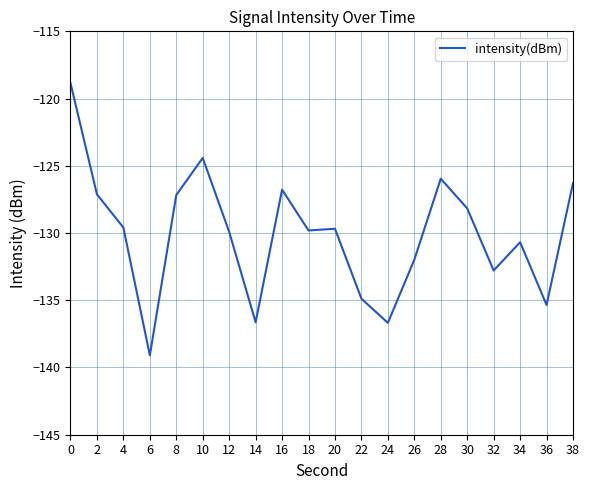

At which category does the chart reach its minimum across all series?

6